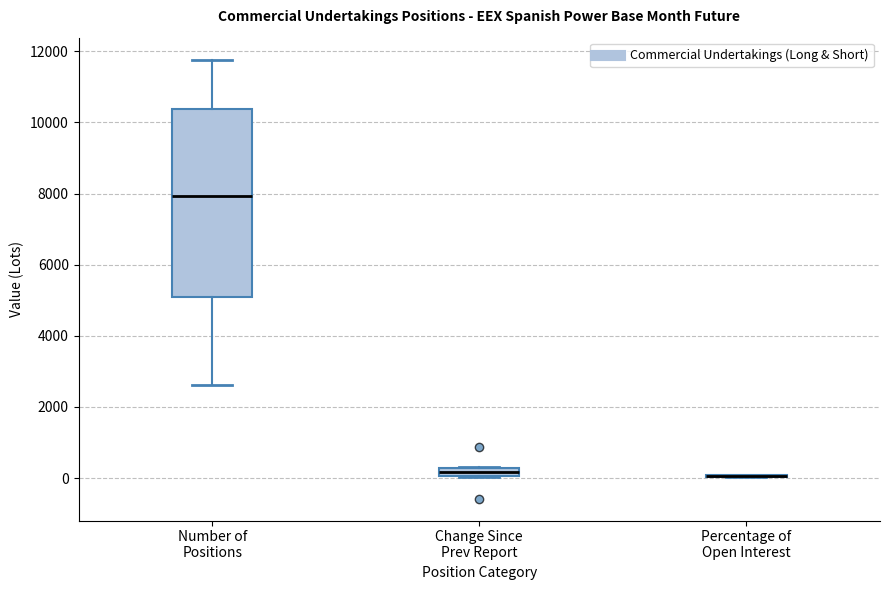

Comparing the boxes themselves (not the whiskers), which one is the tallest?

Number of Positions